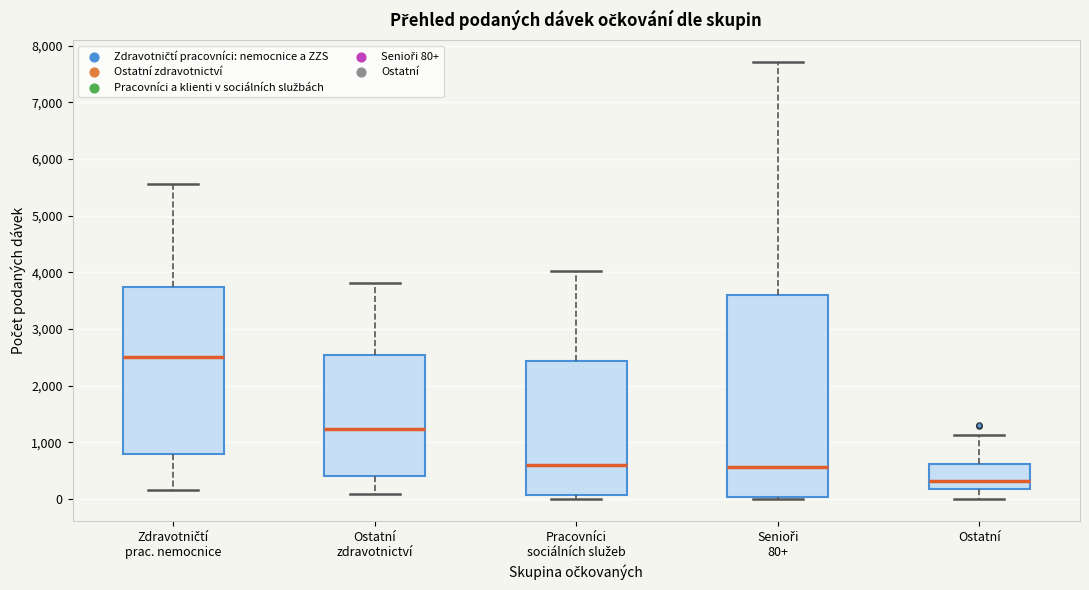

Reading left to right, transcribe this box plot: for each box, give where its median line is, the range the box spans, and where its two whiskers end, as read against the y-axis. The values are not printed on the chart, so give them approximately, as read against the axis.

Zdravotničtí prac. nemocnice: median 2500, box 800 to 3700, whiskers 200 to 5600
Ostatní zdravotnictví: median 1200, box 400 to 2500, whiskers 100 to 3800
Pracovníci sociálních služeb: median 600, box 100 to 2400, whiskers 0 to 4000
Senioři 80+: median 600, box 0 to 3600, whiskers 0 (just below the box's lower edge) to 7700
Ostatní: median 300, box 200 to 600, whiskers 0 to 1100